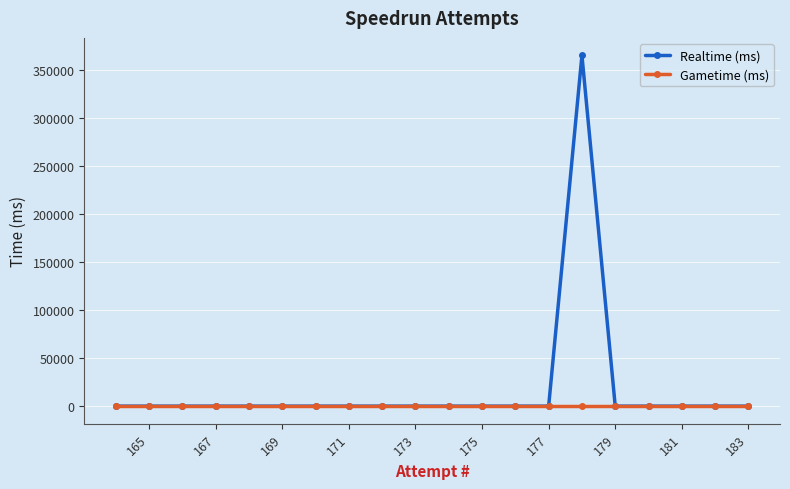

Which series has the widest spread of values?

Realtime (ms)